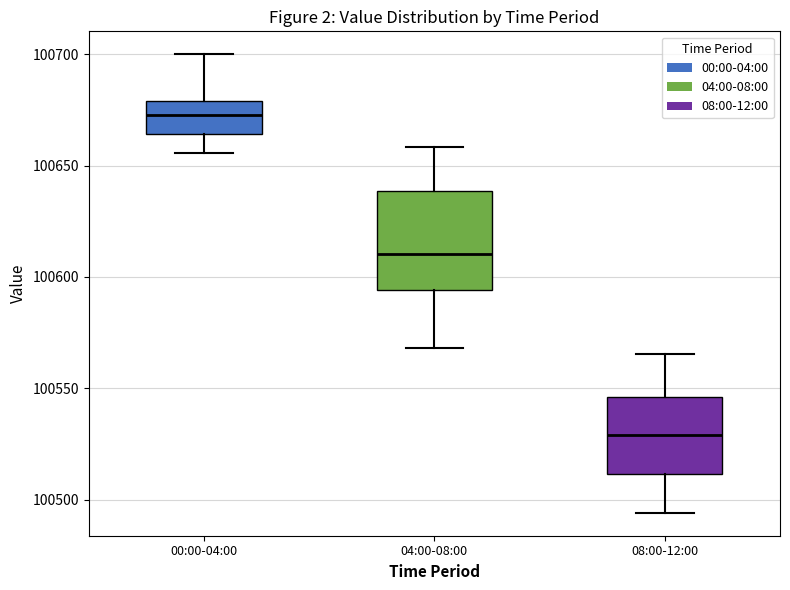

Which box has the highest median line?

00:00-04:00